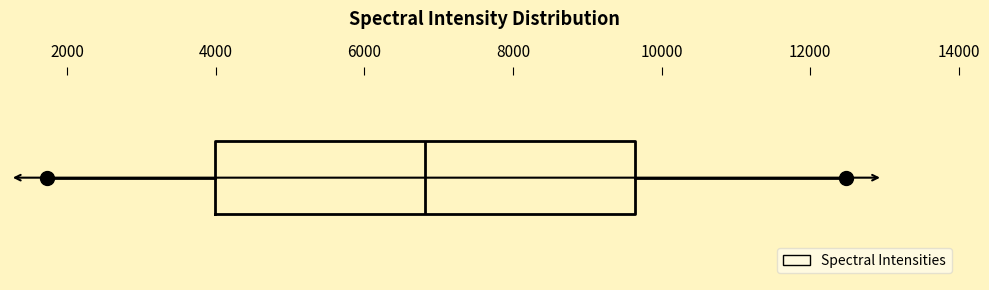

Where does the left whisker of the box end on the x-axis? The values are not printed on the chart, so give them approximately, as read against the axis.

1800